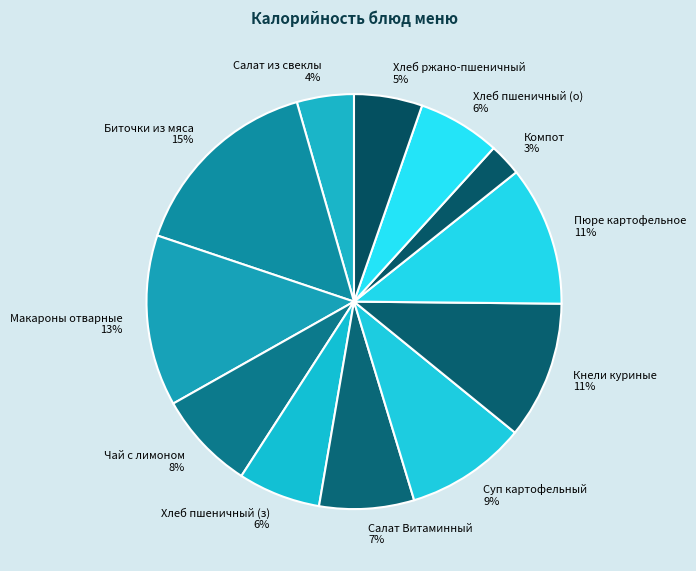

True or false: Салат Витаминный accounts for 7% of the total.

True